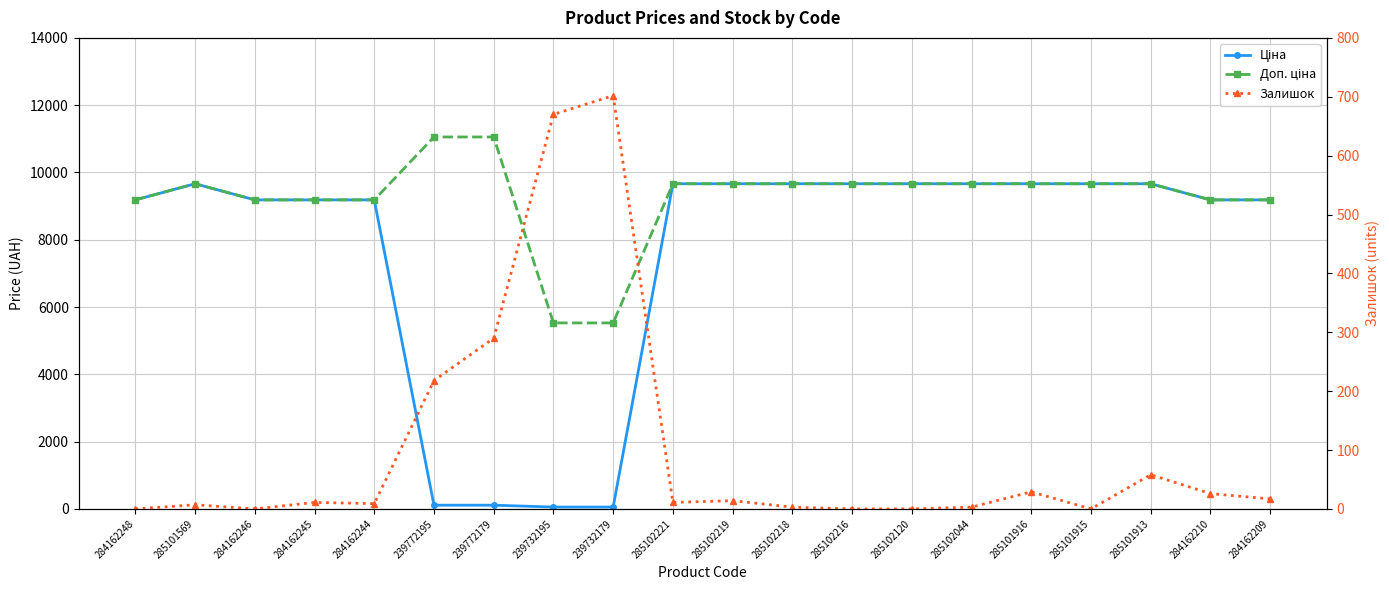

Between 239732195 and 285102221, which series saw the biggest shift?

Ціна